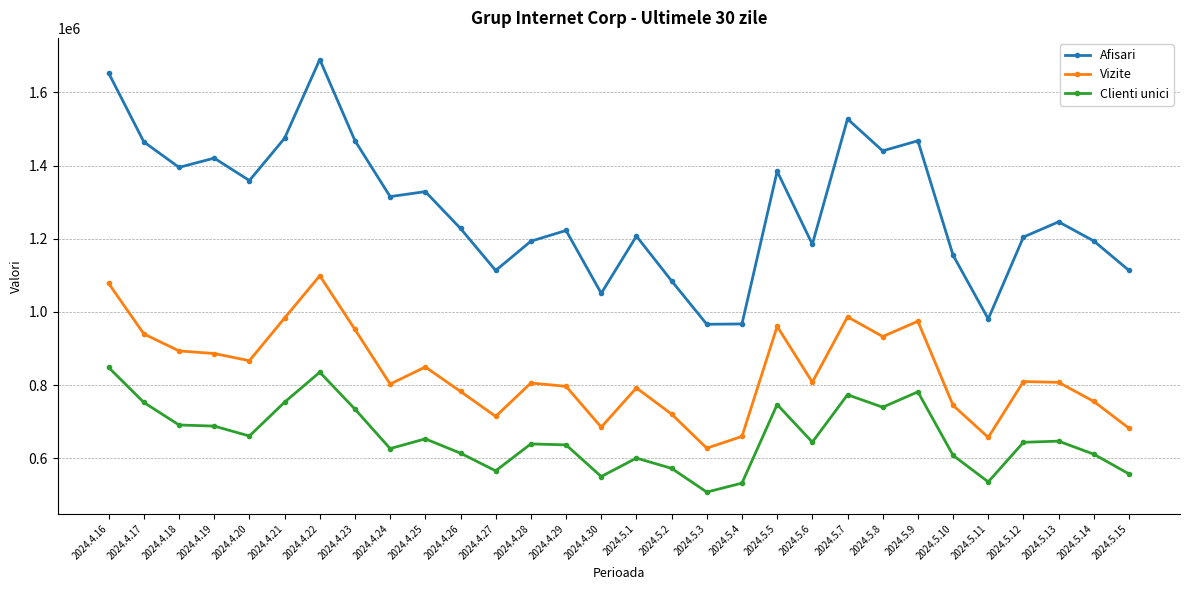

Count the number of categories in the chart.

30